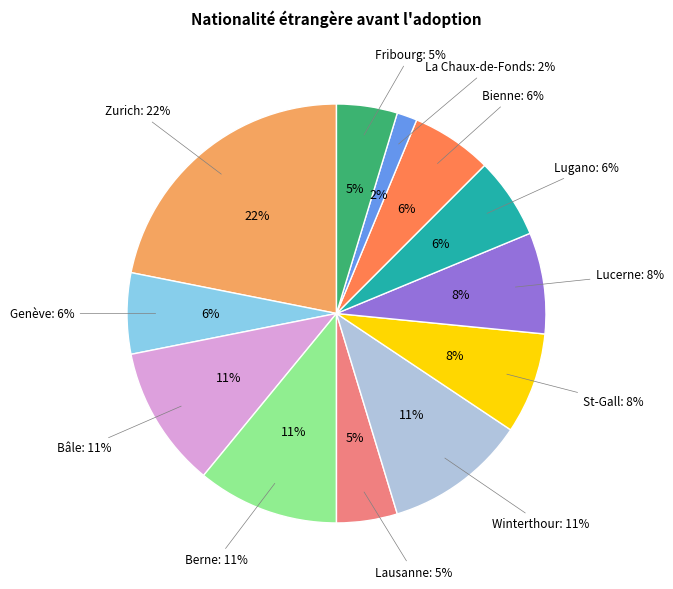

Do Berne and Bâle together represent more than half of the pie?

No